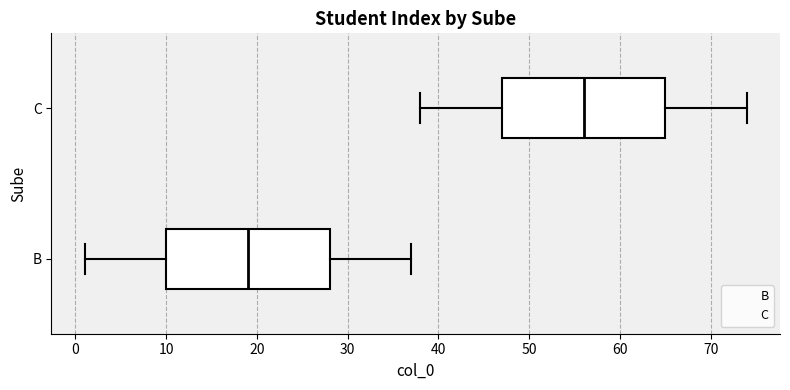

Reading bottom to top, transcribe this box plot: for each box, give where its median line is, the range the box spans, and where its two whiskers end, as read against the x-axis. The values are not printed on the chart, so give them approximately, as read against the axis.

B: median 19, box 10 to 28, whiskers 1 to 37
C: median 56, box 47 to 65, whiskers 38 to 74